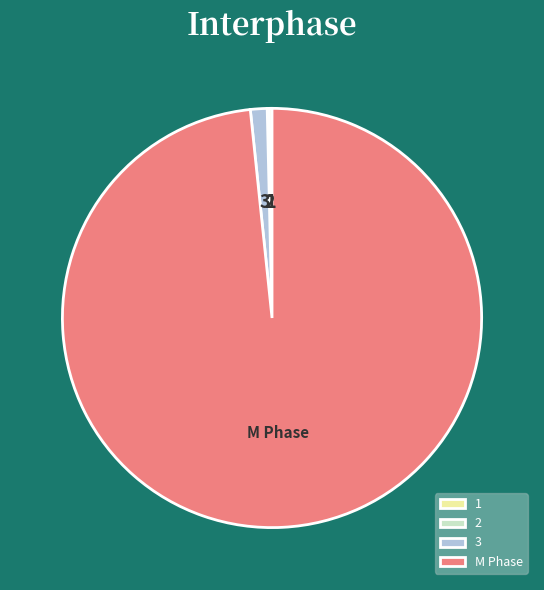

What is the largest slice in the pie chart?

M Phase